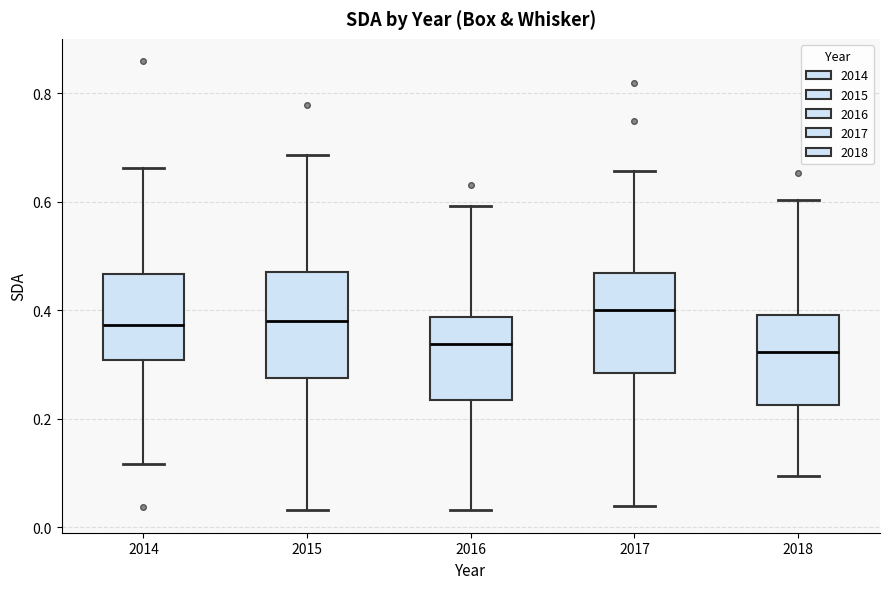

Where is the lower edge of the box at x = 2017 on the y-axis? The values are not printed on the chart, so give them approximately, as read against the axis.

0.28